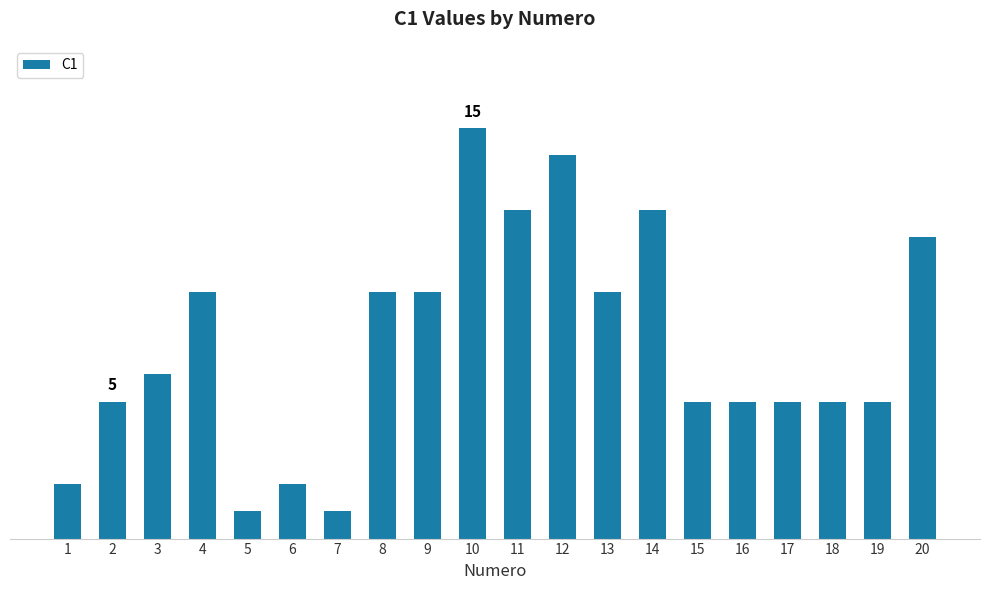

Where does the data first go above 6?

4